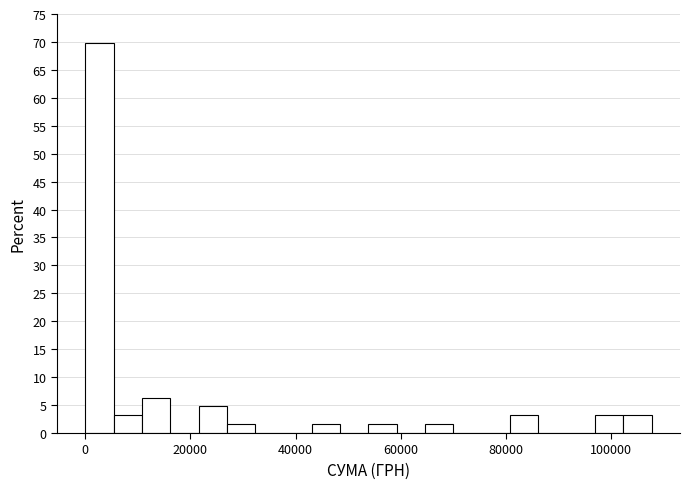

Around what value on the x-axis is the tallest bar? Give the approximate position of its centre, as read against the axis.

2000